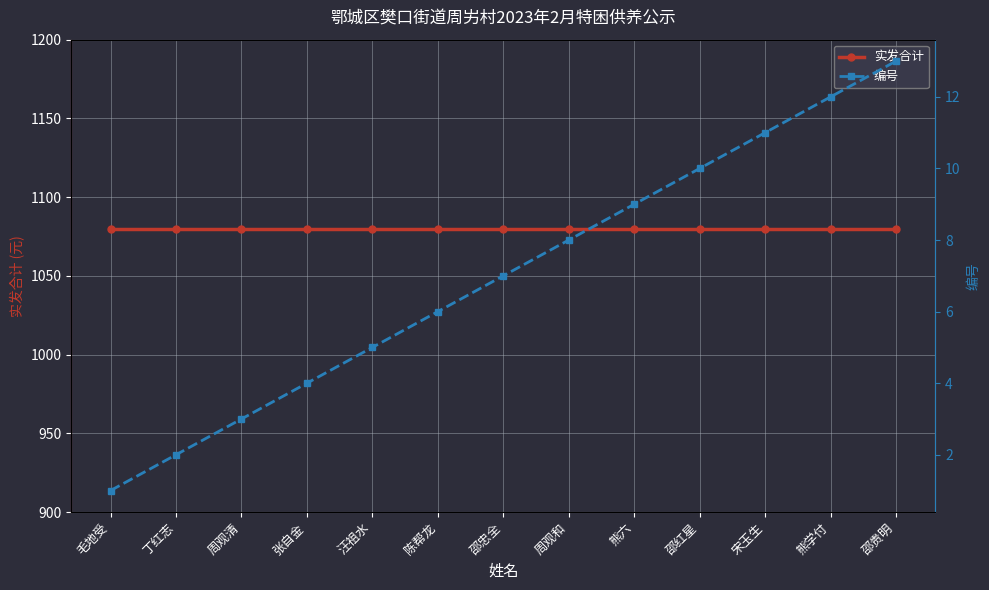

What are all the series names shown in the legend?

实发合计, 编号